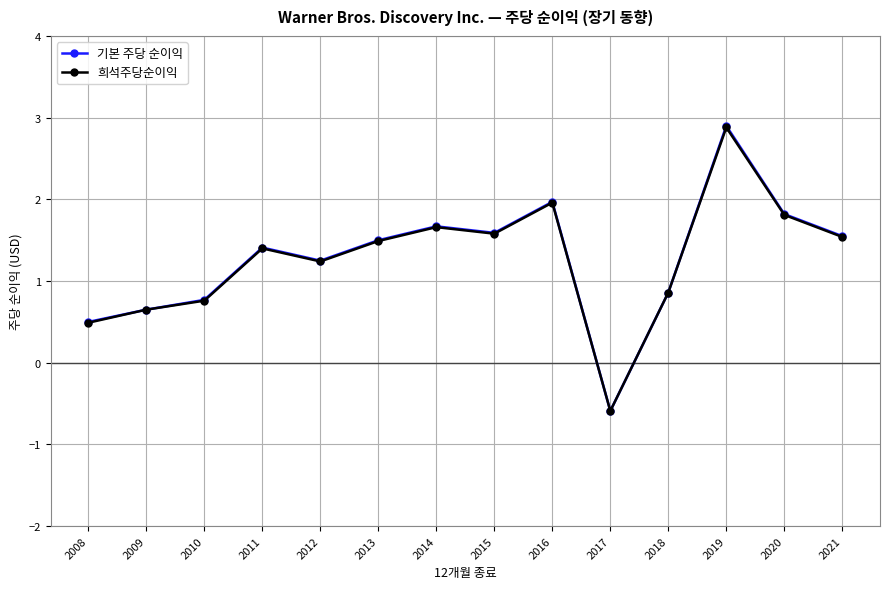

At which category is the sum across all series the highest?

2019